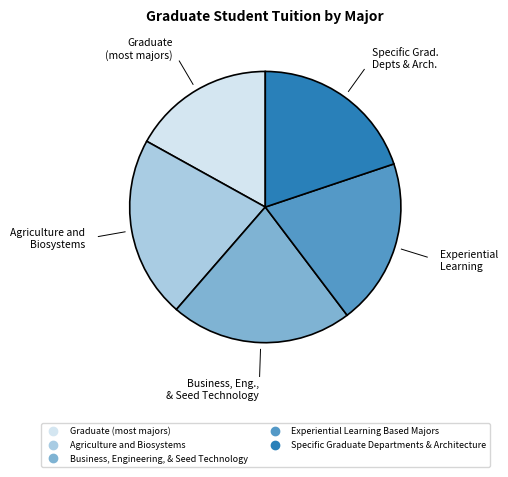

Does any single category account for the majority?

No